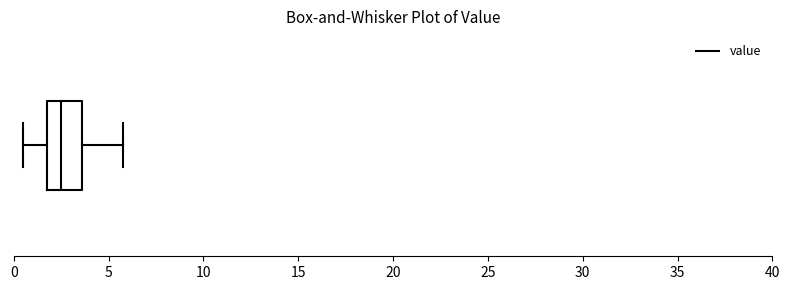

Transcribe this box plot: give where the median line is, the range the box spans, and where the two whiskers end, as read against the x-axis. The values are not printed on the chart, so give them approximately, as read against the axis.

median 2.5, box 1.5 to 3.5, whiskers 0.5 to 6.0